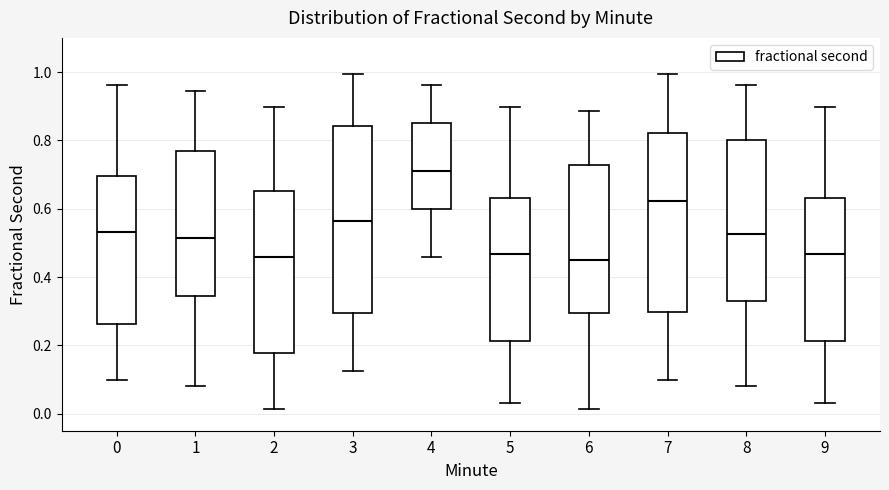

Which box is the tallest, from its lower edge to its upper edge?

3